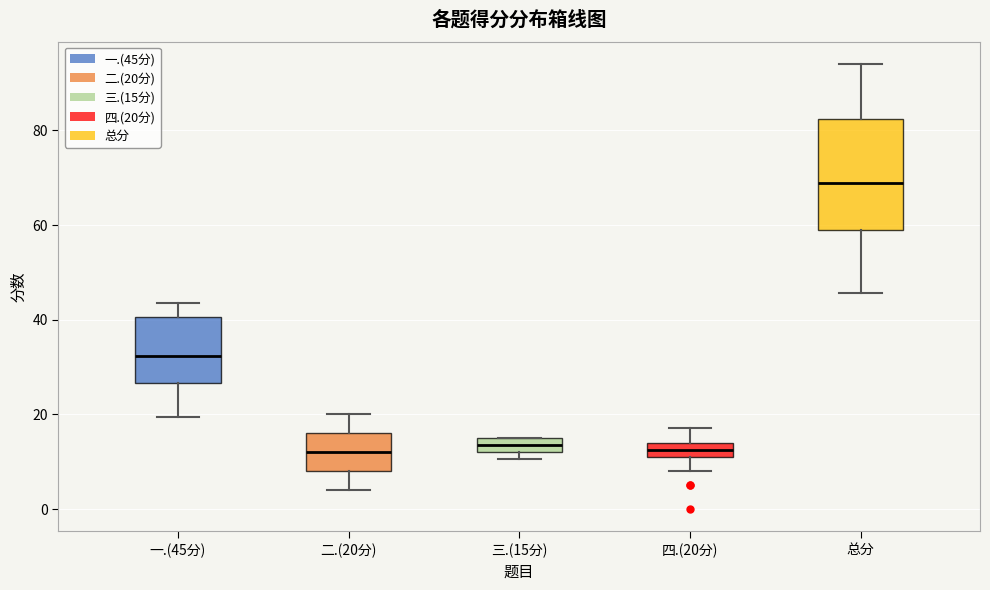

Reading left to right, transcribe this box plot: for each box, give where its median line is, the range the box spans, and where its two whiskers end, as read against the y-axis. The values are not printed on the chart, so give them approximately, as read against the axis.

一.(45分): median 32, box 26 to 40, whiskers 20 to 44
二.(20分): median 12, box 8 to 16, whiskers 4 to 20
三.(15分): median 14, box 12 to 16, whiskers 10 to 16
四.(20分): median 12 (inside the box), box 12 to 14, whiskers 8 to 18
总分: median 68, box 60 to 82, whiskers 46 to 94